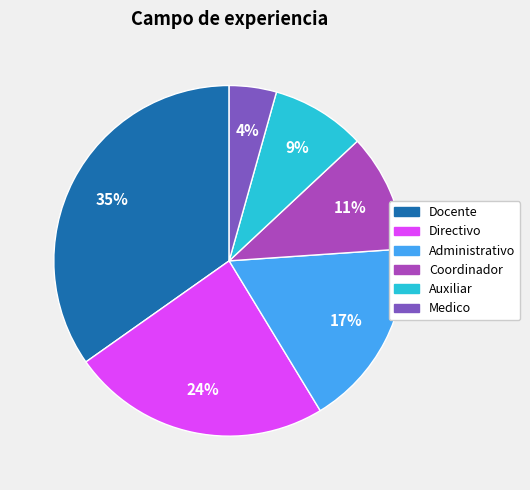

To the nearest percent, what is the combined percentage of Medico and Docente?

39%